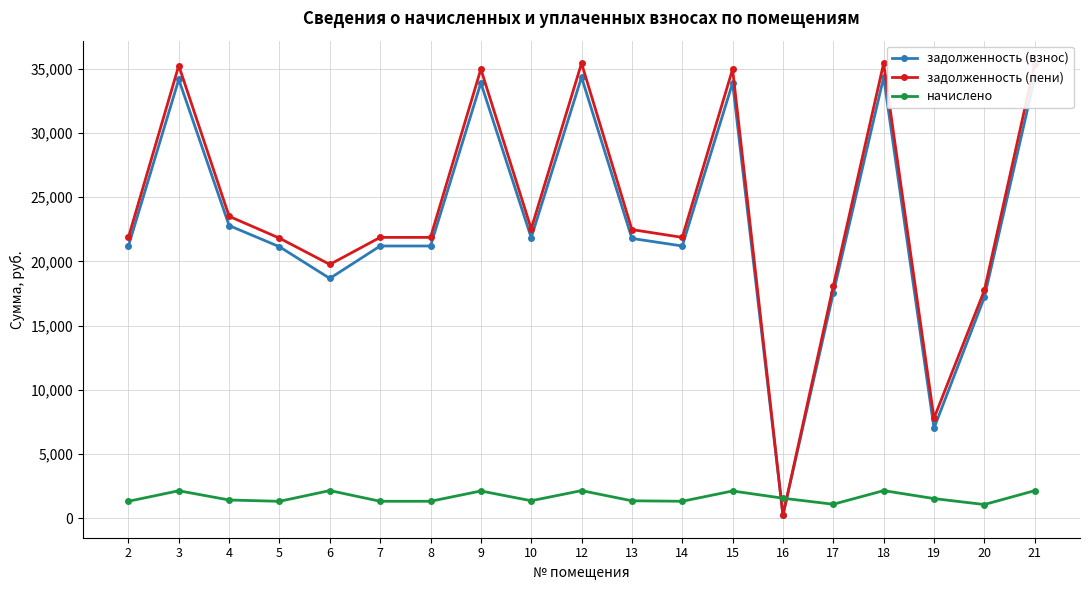

Which series ends up on top after the final intersection of задолженность (взнос) and начислено?

задолженность (взнос)